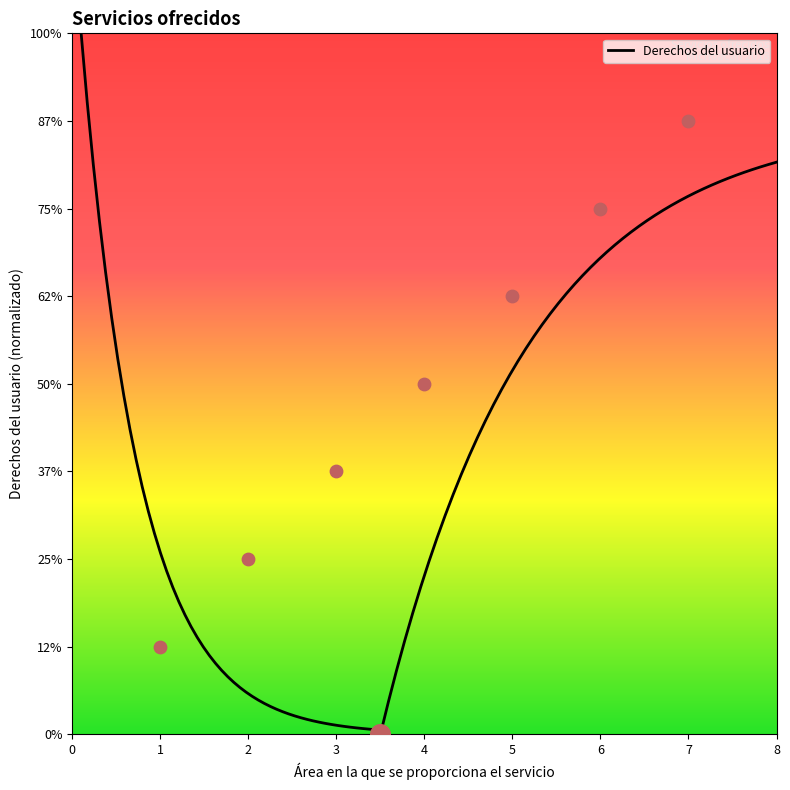

What is the change in value from 5 to 7?

+2